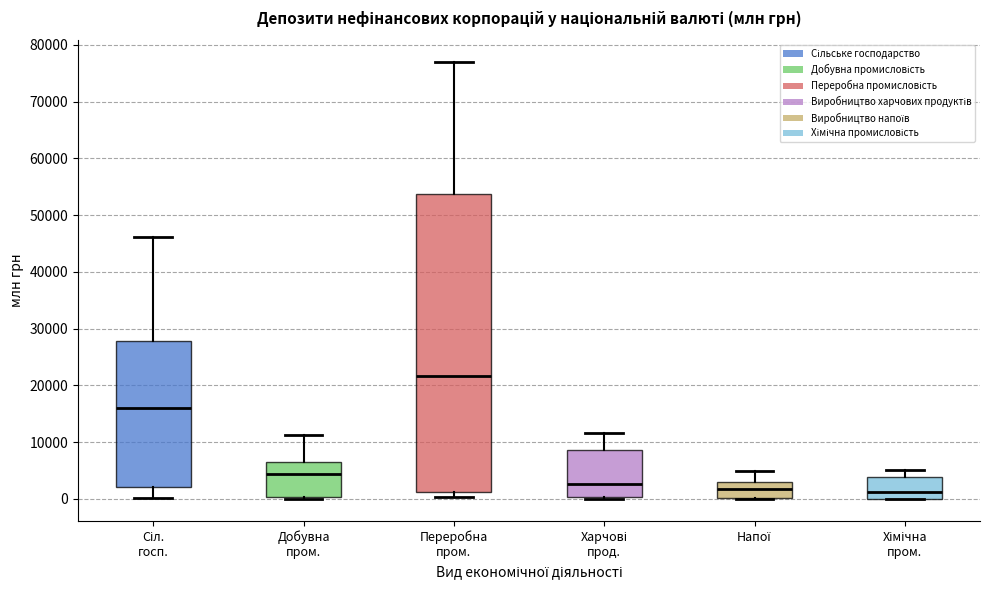

Reading left to right, read every box against the y-axis: the position of its median line, the range the box covers, and the ends of its whiskers. The values are not printed on the chart, so give them approximately, as read against the axis.

Сіл. госп.: median 16000, box 2000 to 28000, whiskers 0 to 46000
Добувна пром.: median 4000, box 0 to 7000, whiskers 0 to 11000
Переробна пром.: median 22000, box 1000 to 54000, whiskers 0 to 77000
Харчові прод.: median 3000, box 0 to 9000, whiskers 0 to 12000
Напої: median 2000, box 0 to 3000, whiskers 0 to 5000
Хімічна пром.: median 1000, box 0 to 4000, whiskers 0 to 5000